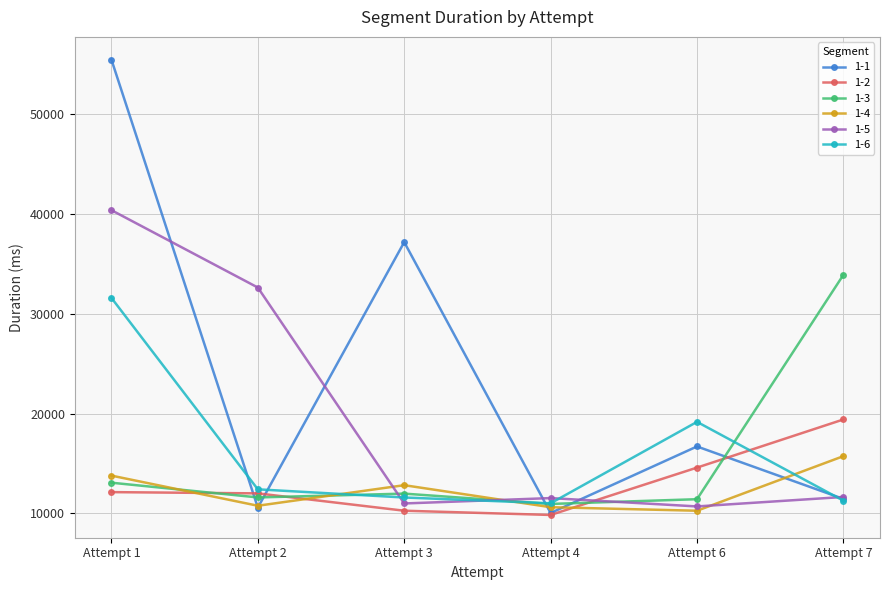

The 1-1 series shows 55498 at Attempt 1. True or false?

True